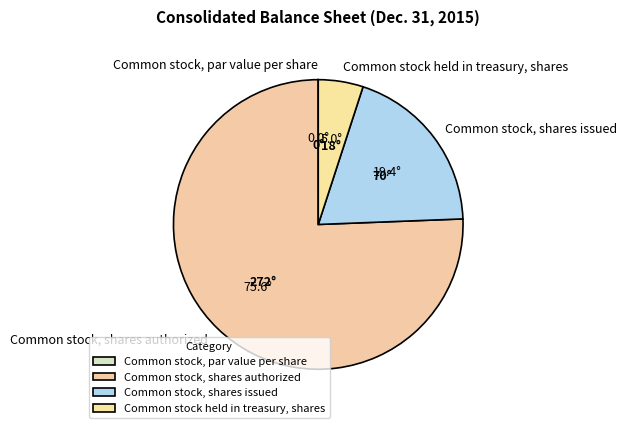

True or false: Common stock held in treasury, shares accounts for 16% of the total.

False